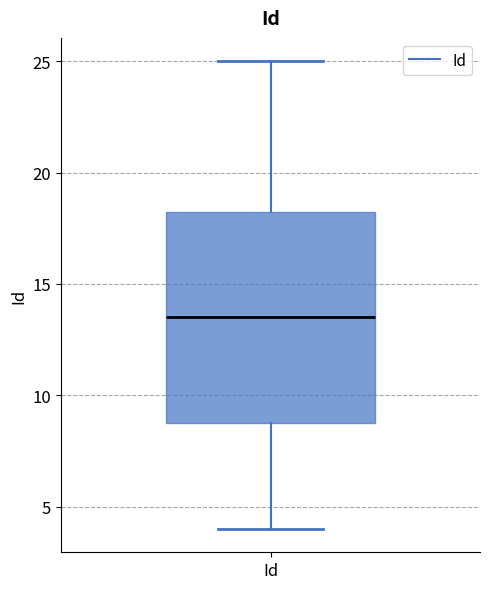

Read this box plot against the y-axis: the position of the median line, the range covered by the box, and the ends of both whiskers. The values are not printed on the chart, so give them approximately, as read against the axis.

median 13.5, box 9.0 to 18.5, whiskers 4.0 to 25.0